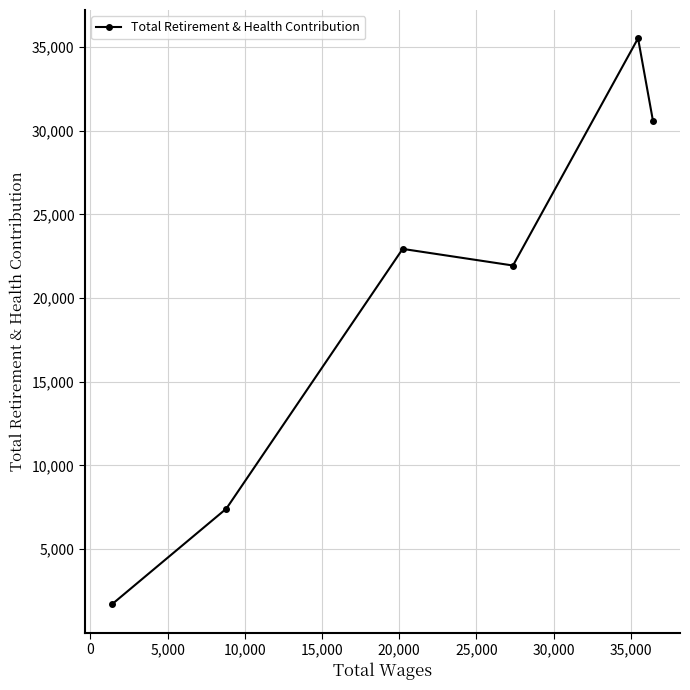

What is the maximum value shown in the chart?

35525